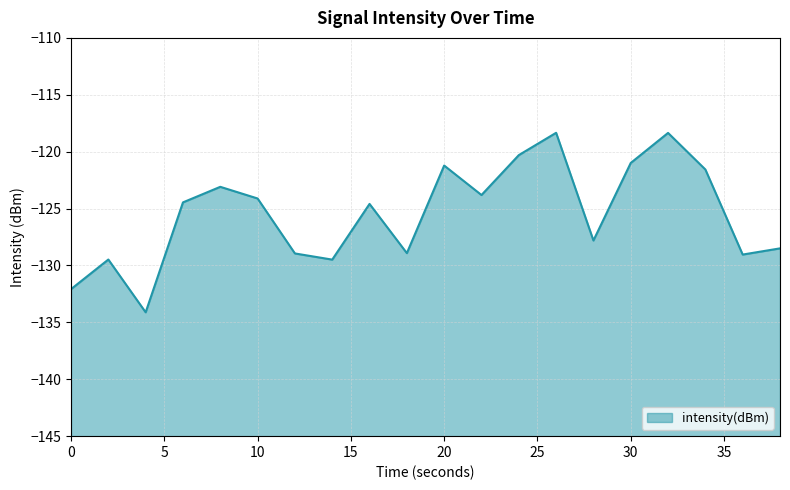

Rank the categories by value from lowest to highest.

4, 0, 14, 2, 36, 12, 18, 38, 28, 16, 6, 10, 22, 8, 34, 20, 30, 24, 32, 26